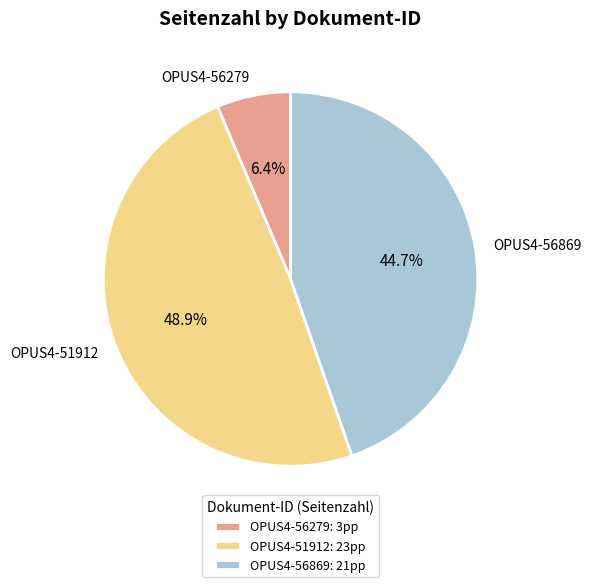

To the nearest percent, what is the combined percentage of OPUS4-51912 and OPUS4-56279?

55%